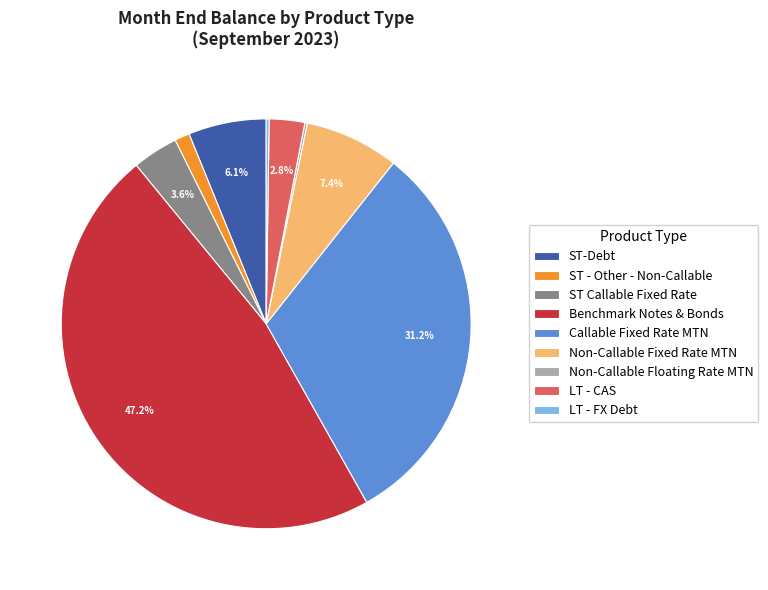

Between Benchmark Notes & Bonds and ST-Debt, which is larger?

Benchmark Notes & Bonds